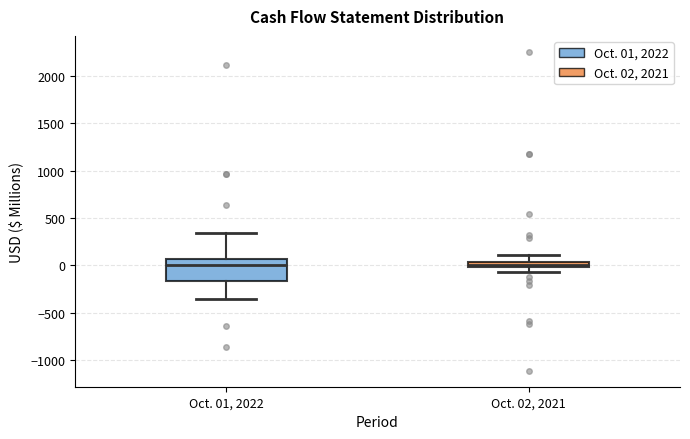

Where is the upper edge of the box for Oct. 01, 2022 on the y-axis? The values are not printed on the chart, so give them approximately, as read against the axis.

50